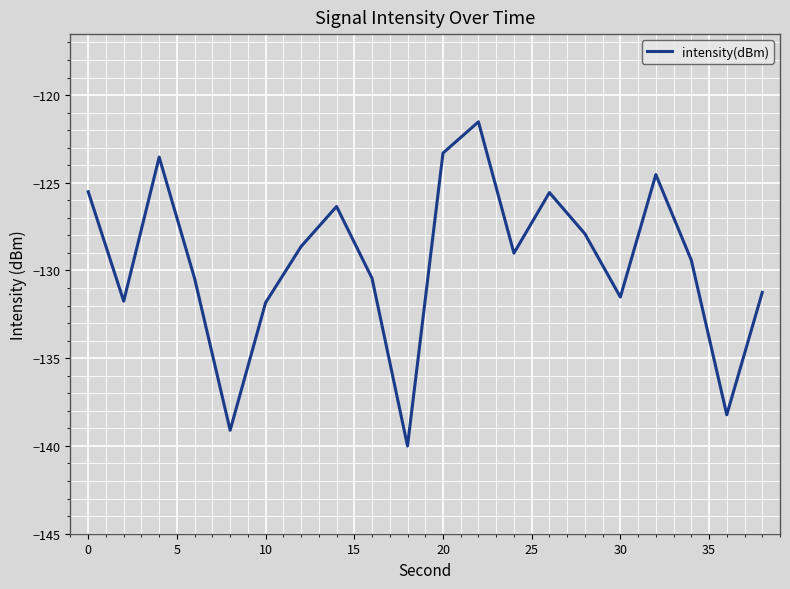

What is the difference between the maximum and minimum values?

18.5